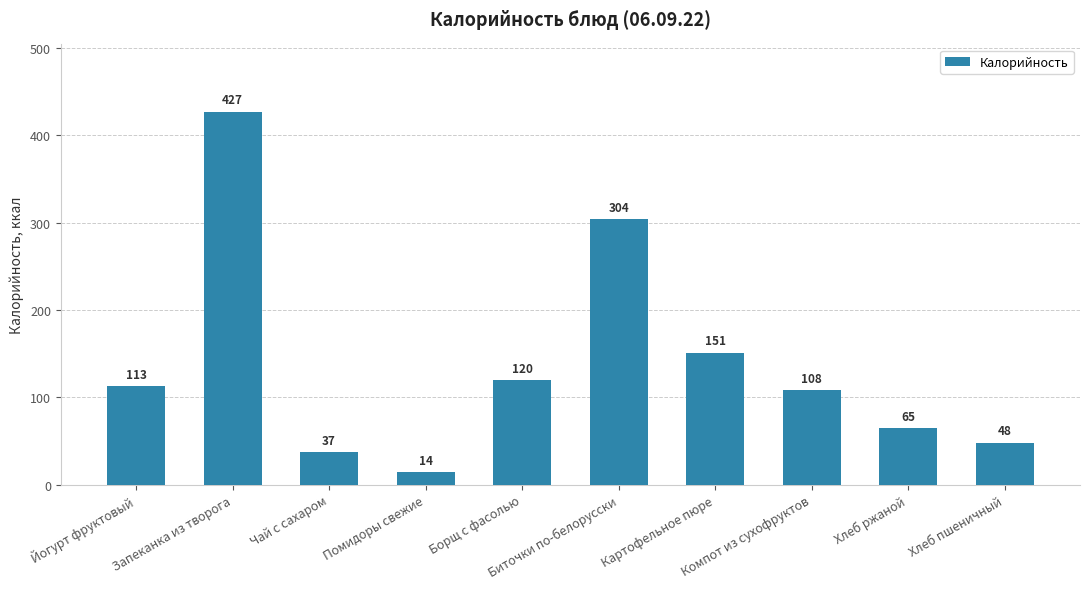

Reading left to right, transcribe all the data shown in this chart.

Йогурт фруктовый=113	Запеканка из творога=427	Чай с сахаром=37	Помидоры свежие=14	Борщ с фасолью=120	Биточки по-белорусски=304	Картофельное пюре=151	Компот из сухофруктов=108	Хлеб ржаной=65	Хлеб пшеничный=48